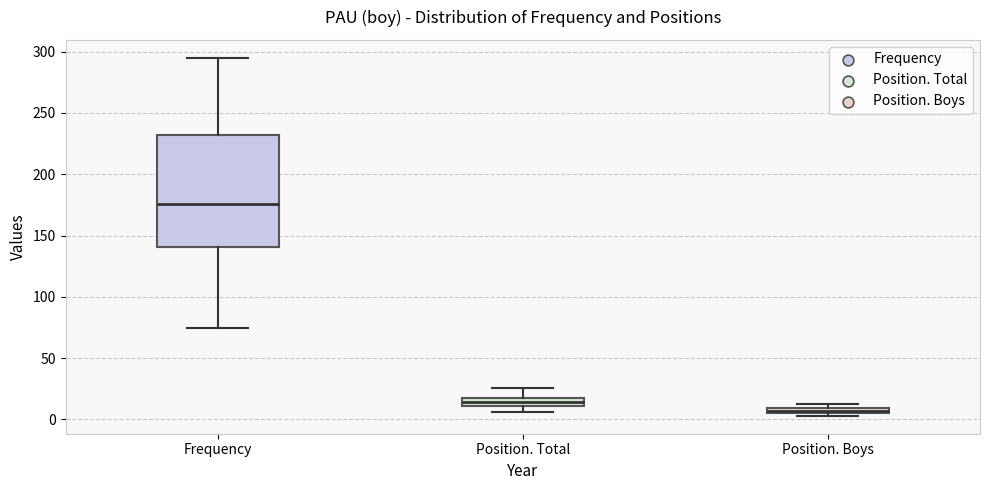

Which box has the highest median line?

Frequency